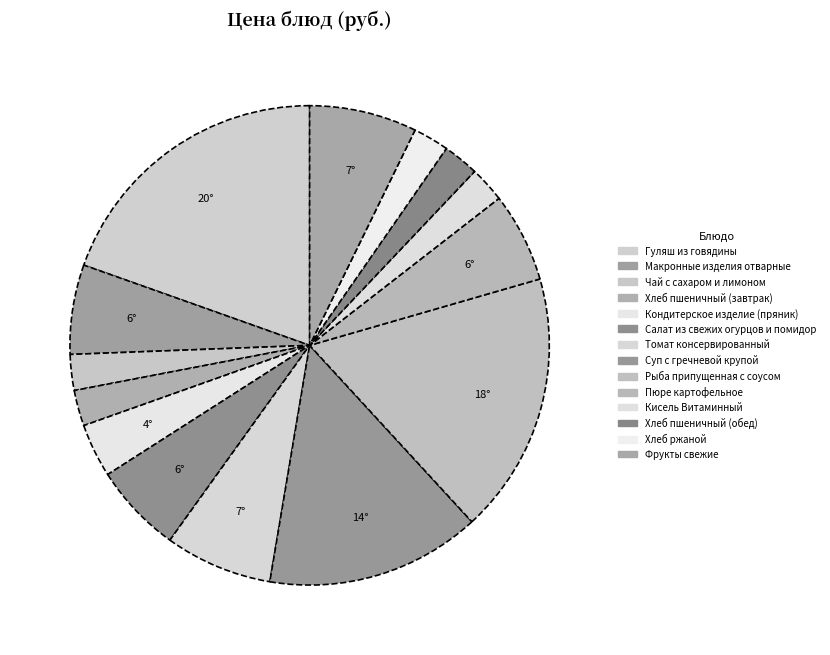

Is there any slice that represents more than half of the pie?

No